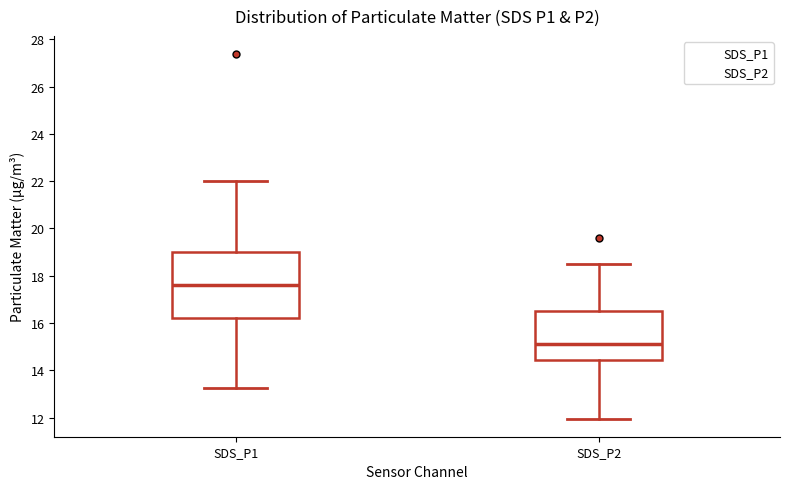

Reading left to right, read every box against the y-axis: the position of its median line, the range the box covers, and the ends of its whiskers. The values are not printed on the chart, so give them approximately, as read against the axis.

SDS_P1: median 17.6, box 16.2 to 19.0, whiskers 13.2 to 22.0
SDS_P2: median 15.2, box 14.4 to 16.6, whiskers 12.0 to 18.6